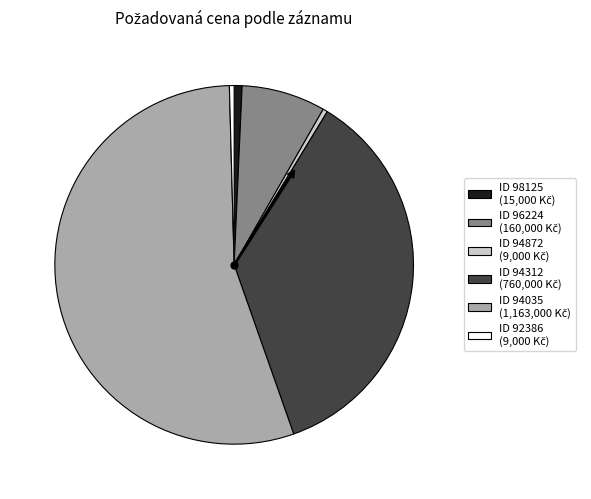

Is there a majority slice in this chart?

Yes